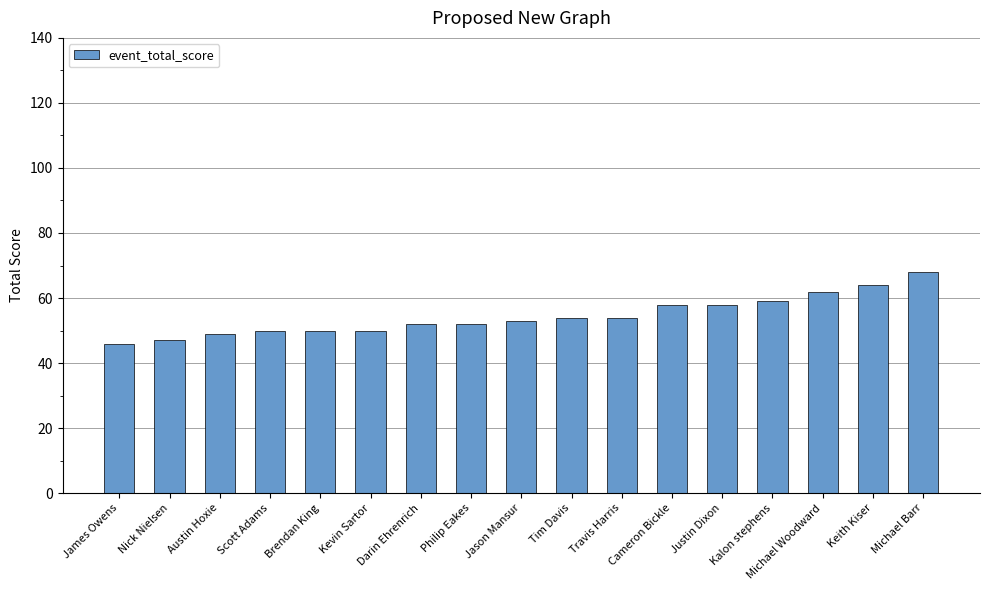

Is it true that the value at Justin Dixon is 58?

True